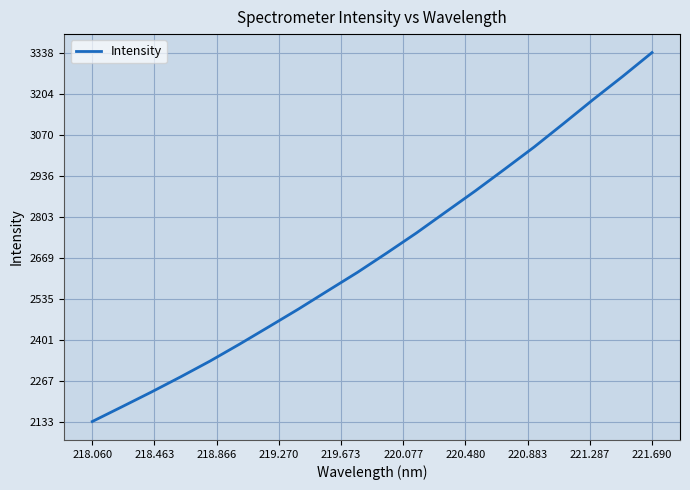

What is the maximum value shown in the chart?

3338.1